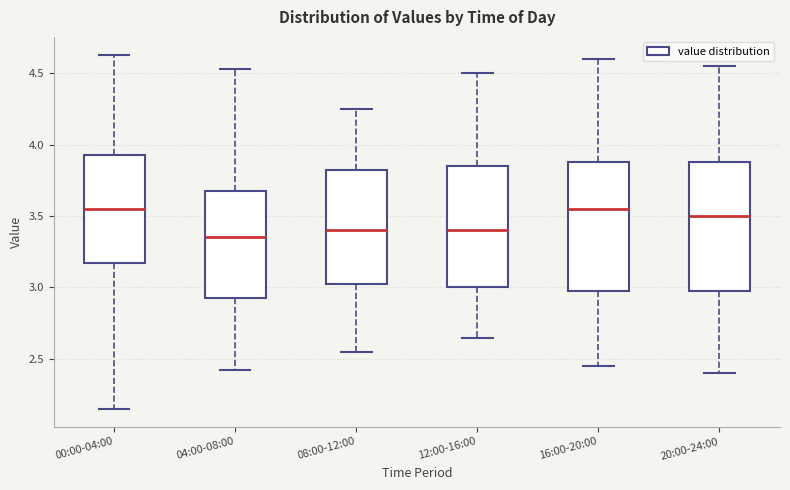

Where does the median line of the box for 04:00-08:00 sit on the y-axis? The values are not printed on the chart, so give them approximately, as read against the axis.

3.35